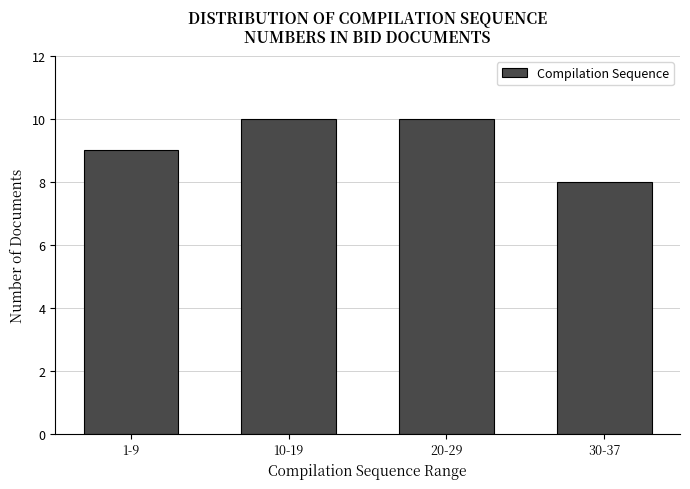

Reading left to right, what are all the values shown in this chart?

9	10	10	8